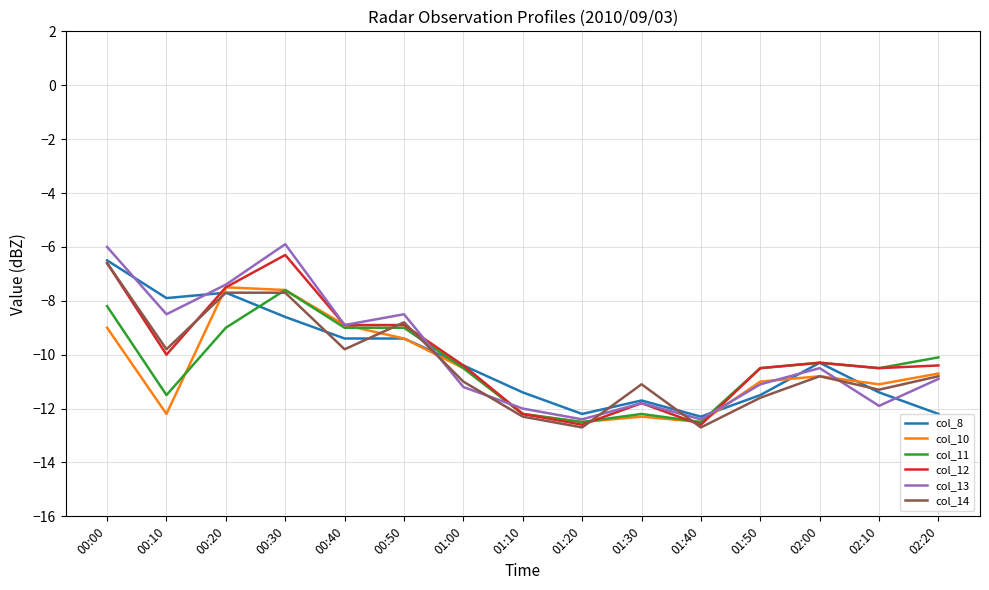

What position from the right is 00:40?

11